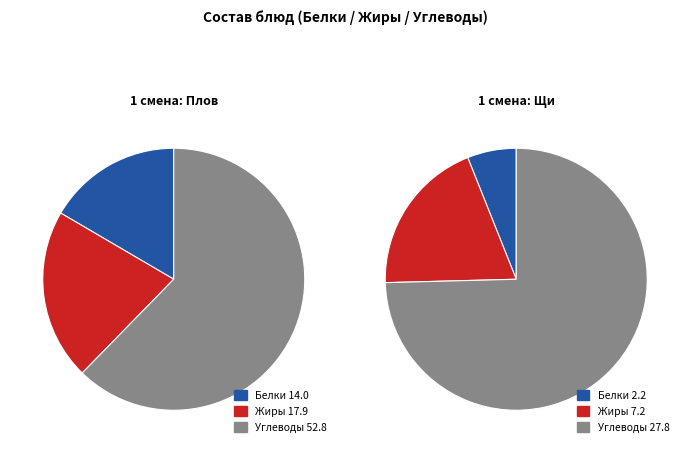

To the nearest percent, what is the difference between the largest and smallest slice percentages?

46%